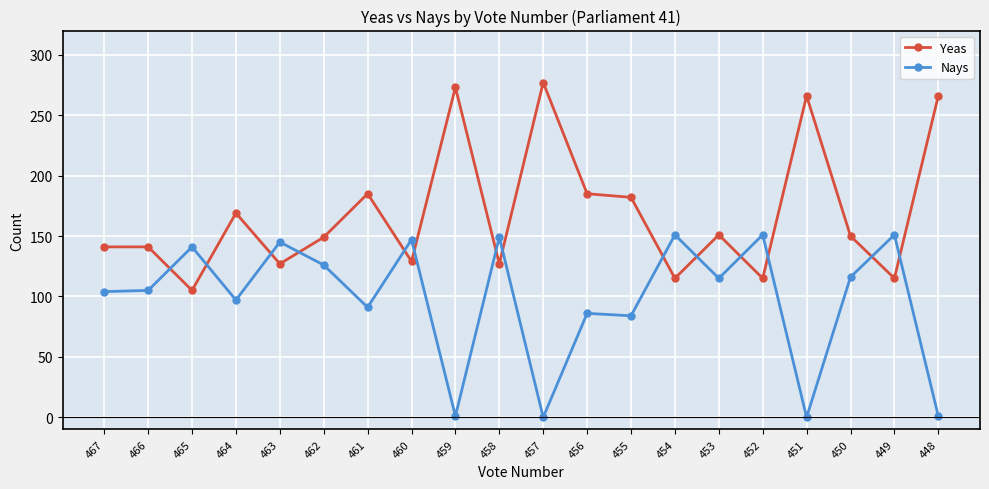

Which series has the widest spread of values?

Yeas